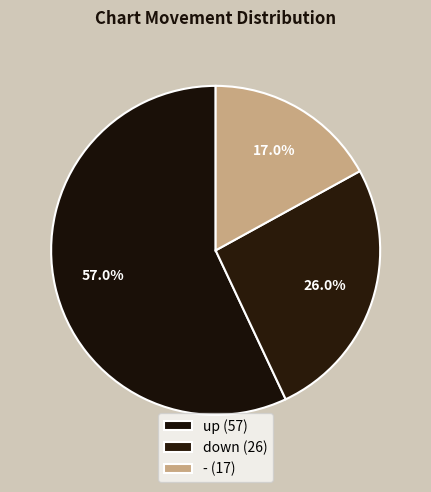

The down slice represents 26% of the pie. True or false?

True